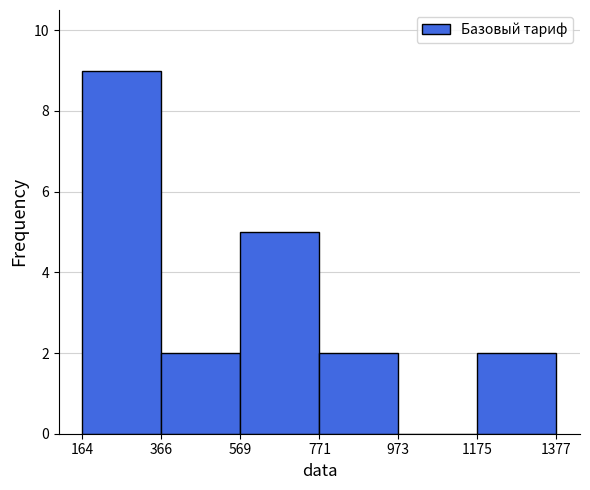

Over which range of the x-axis is the bar tallest?

164 to 366